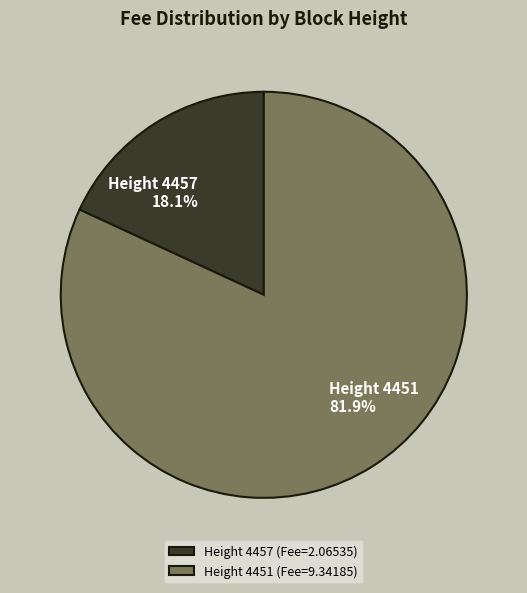

How much of the chart is everything except Height 4457?

81.9%